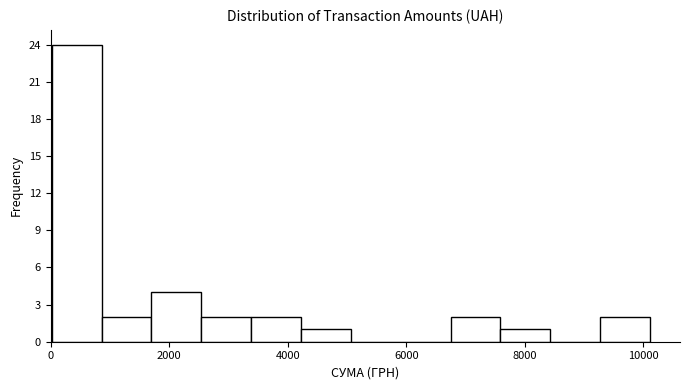

Which range on the x-axis has the tallest bar?

0 to 800